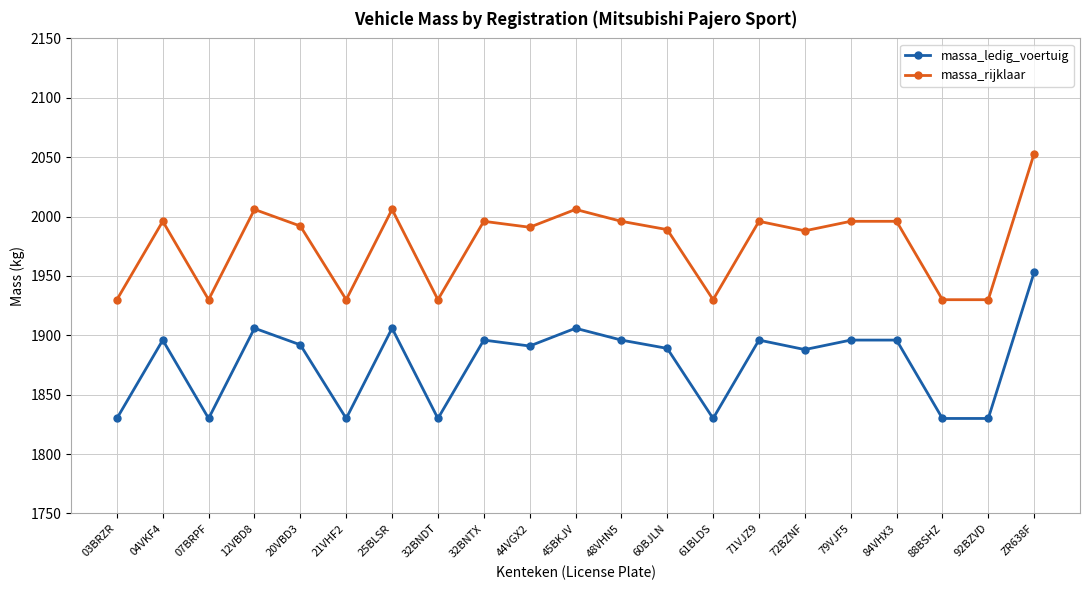

Rank the series by their maximum value, from highest to lowest.

massa_rijklaar, massa_ledig_voertuig